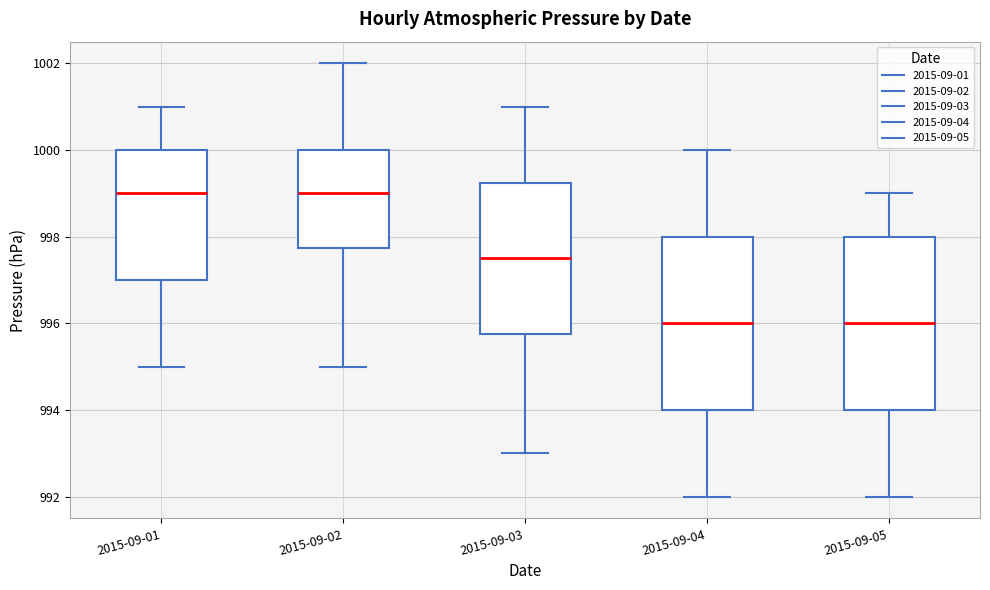

Reading left to right, read every box against the y-axis: the position of its median line, the range the box covers, and the ends of its whiskers. The values are not printed on the chart, so give them approximately, as read against the axis.

2015-09-01: median 999.0, box 997.0 to 1000.0, whiskers 995.0 to 1001.0
2015-09-02: median 999.0, box 997.8 to 1000.0, whiskers 995.0 to 1002.0
2015-09-03: median 997.6, box 995.8 to 999.2, whiskers 993.0 to 1001.0
2015-09-04: median 996.0, box 994.0 to 998.0, whiskers 992.0 to 1000.0
2015-09-05: median 996.0, box 994.0 to 998.0, whiskers 992.0 to 999.0